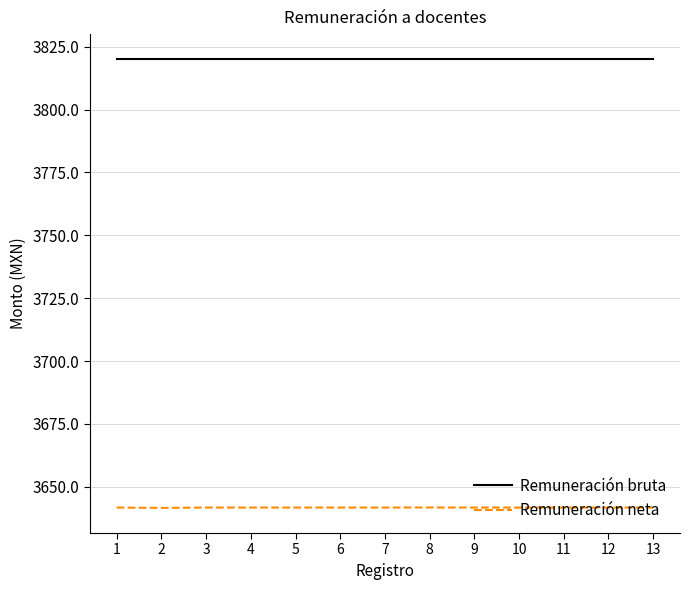

Which series has the largest total across all categories?

Remuneración bruta